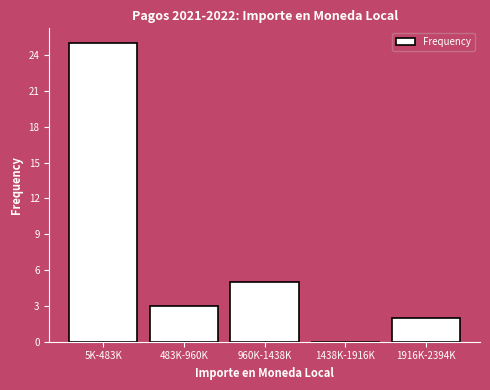

Reading left to right, extract all data points from this chart.

5K-483K=25	483K-960K=3	960K-1438K=5	1438K-1916K=0	1916K-2394K=2